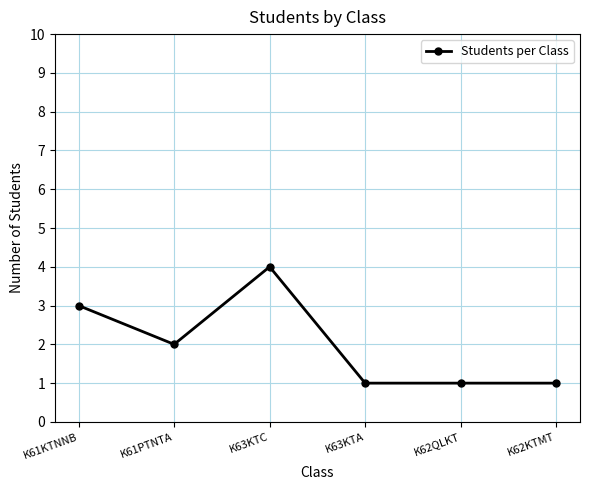

Is this an area chart (filled region under the line)?

No